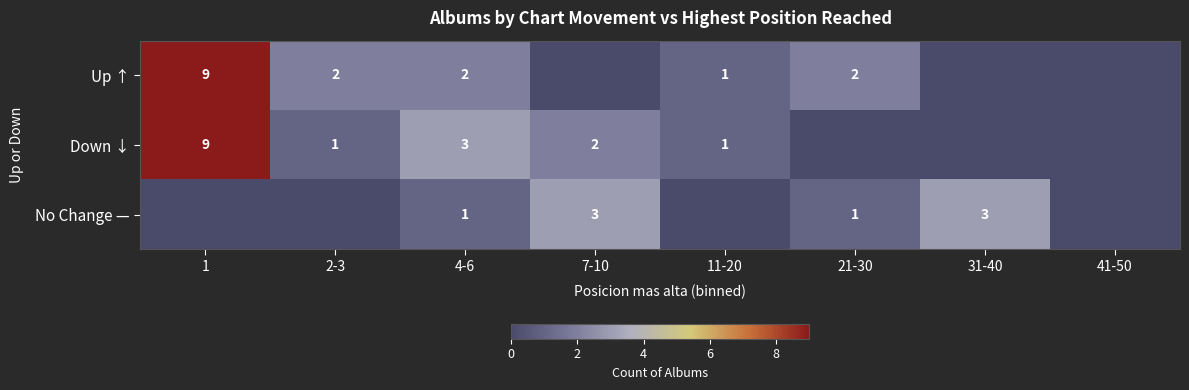

Which label corresponds to the largest value in the chart?

1